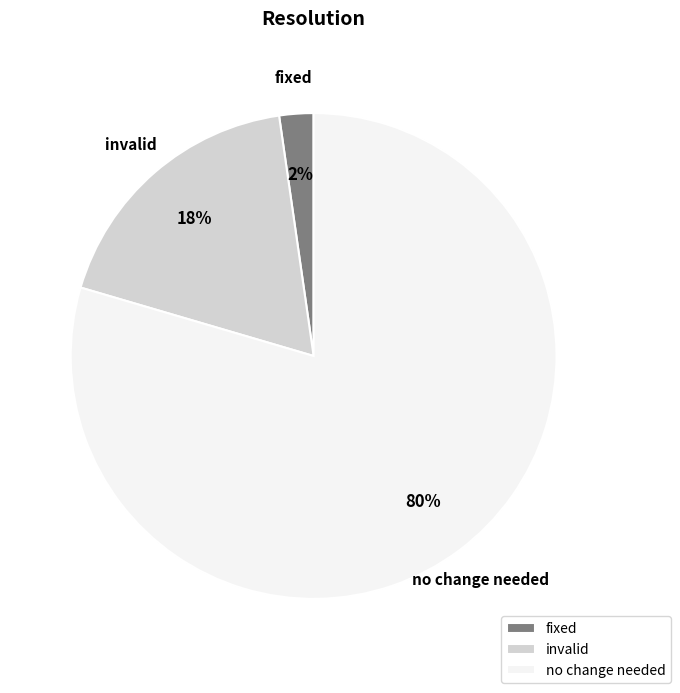

Does any single category account for the majority?

Yes